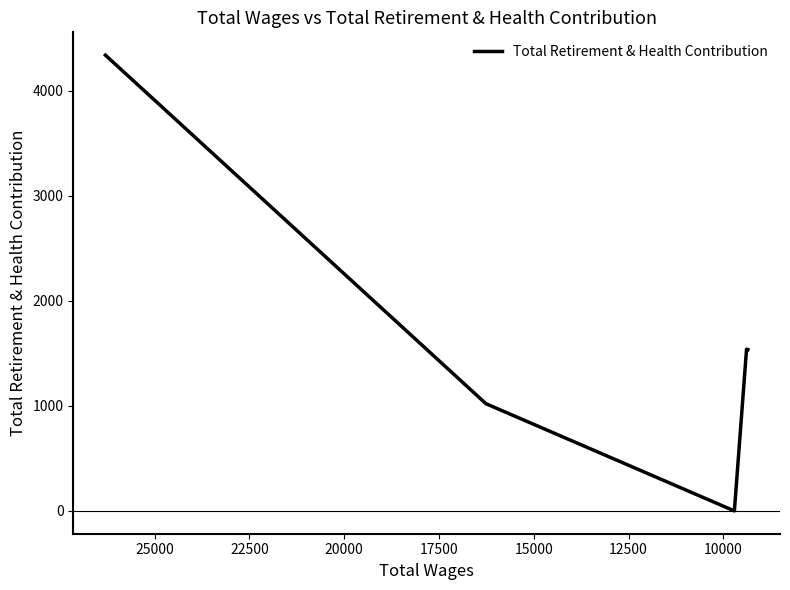

How many interior local valleys (lower than both neighbors) does the data have?

1